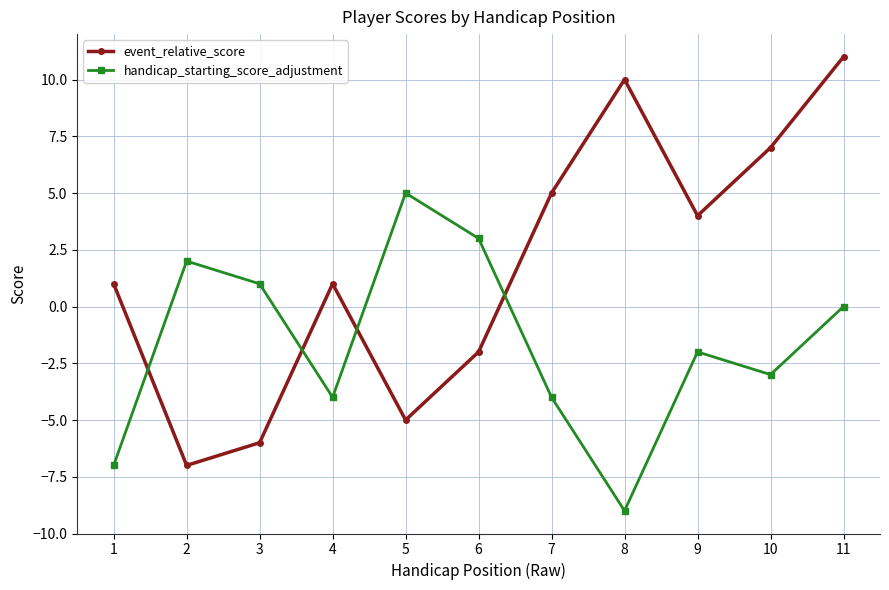

What is the spread (max minus min) of values at 11?

11